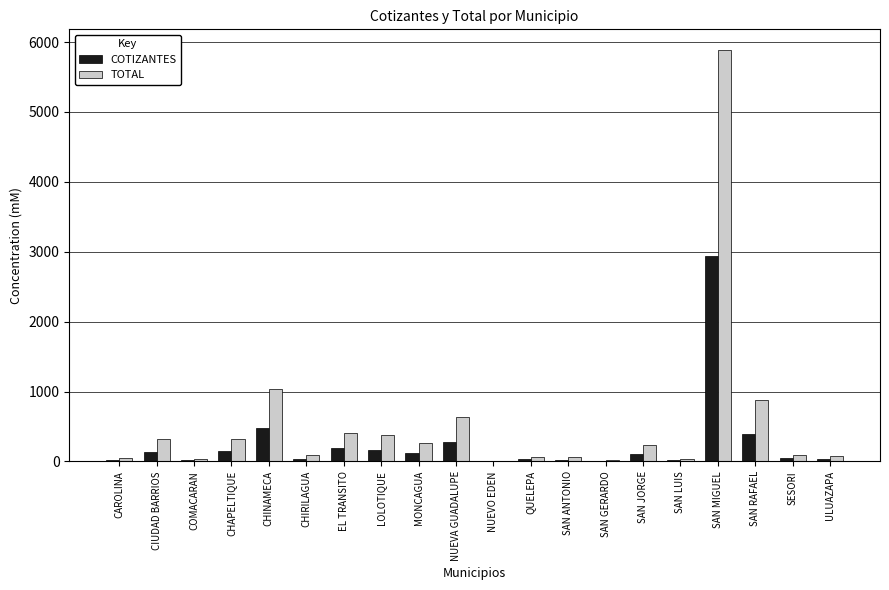

The value of COTIZANTES at SAN MIGUEL is 2933. True or false?

True